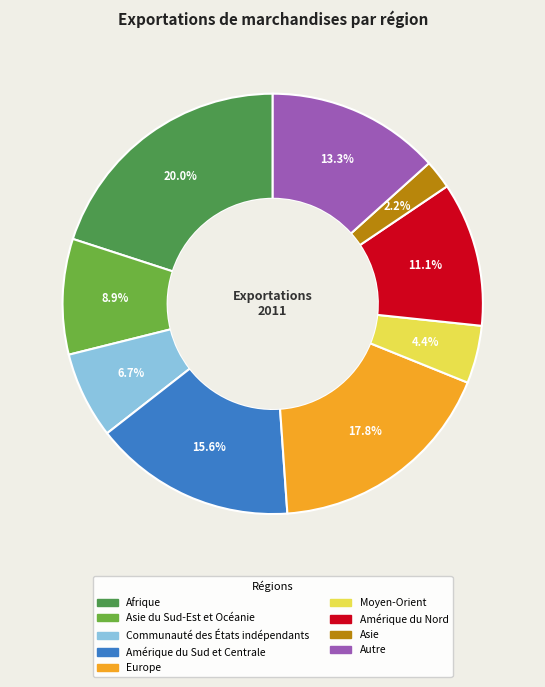

Is there a majority slice in this chart?

No